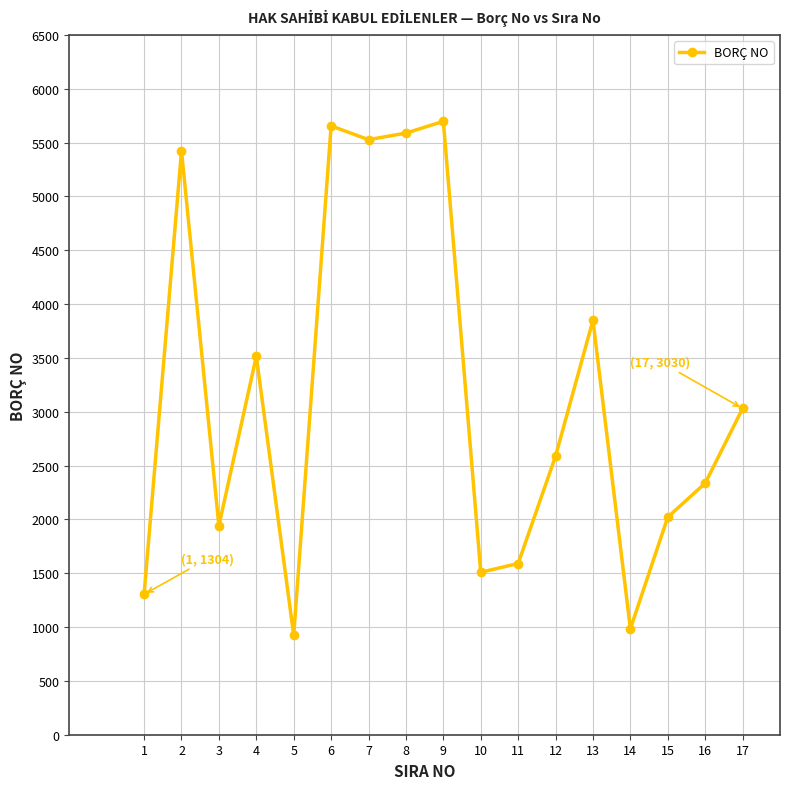

Which label corresponds to the smallest value in the chart?

5